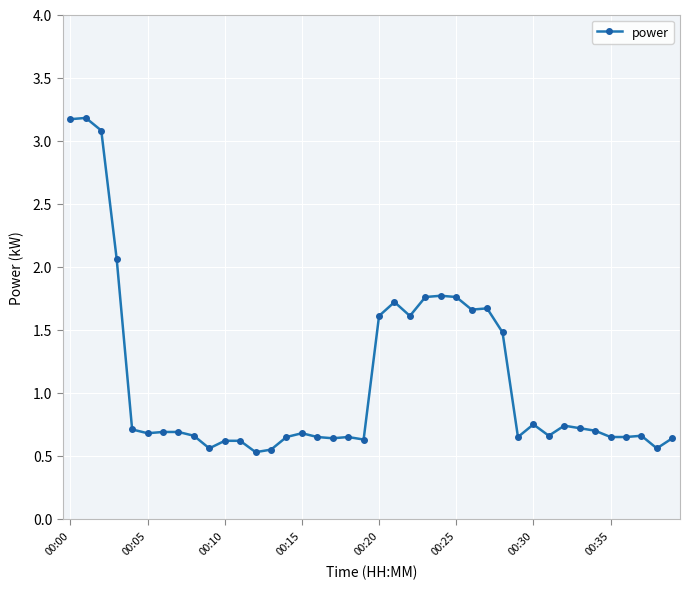

True or false: there are more than 0 points higher than both neighbors.

True